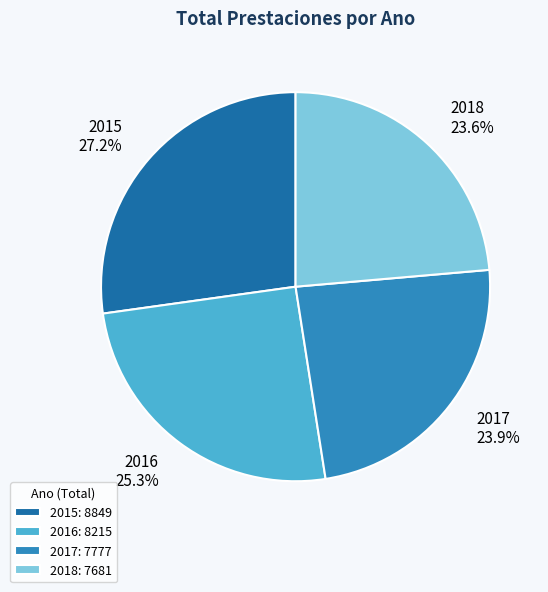

To the nearest percent, what is the combined percentage of 2016 and 2015?

52%